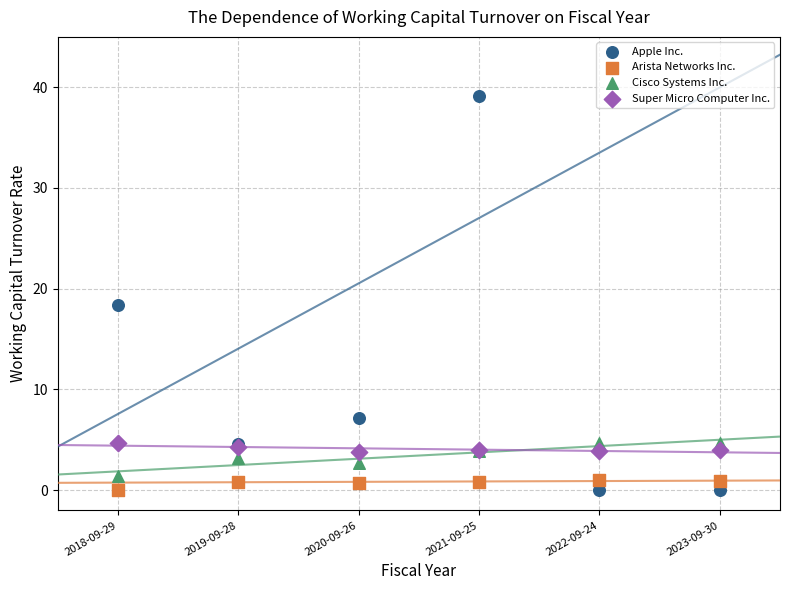

In the Apple Inc. series, what Y value is closest to 19?

18.4